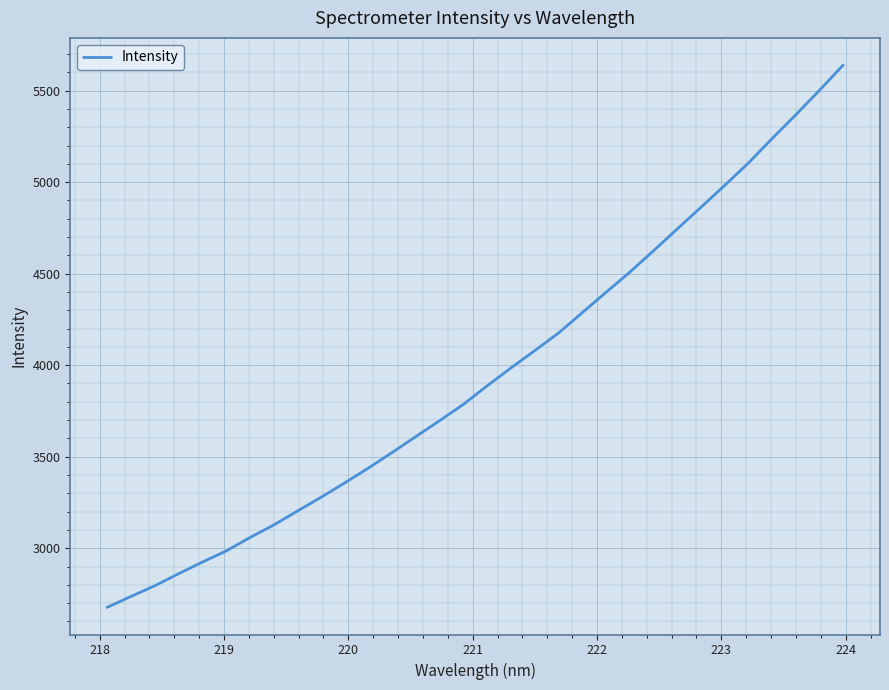

What is the smallest value displayed?

2677.0